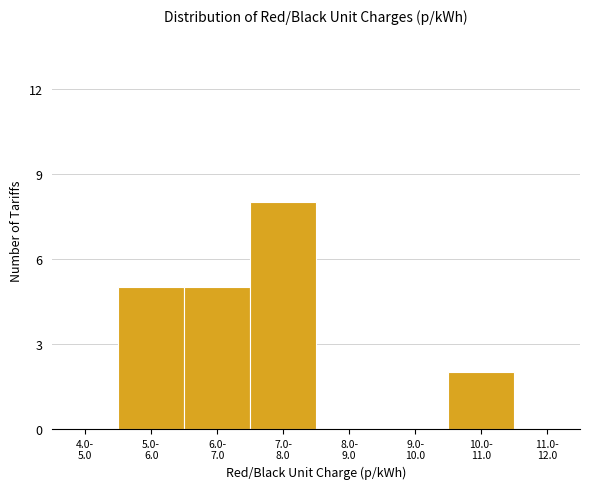

What is the greatest value displayed?

8